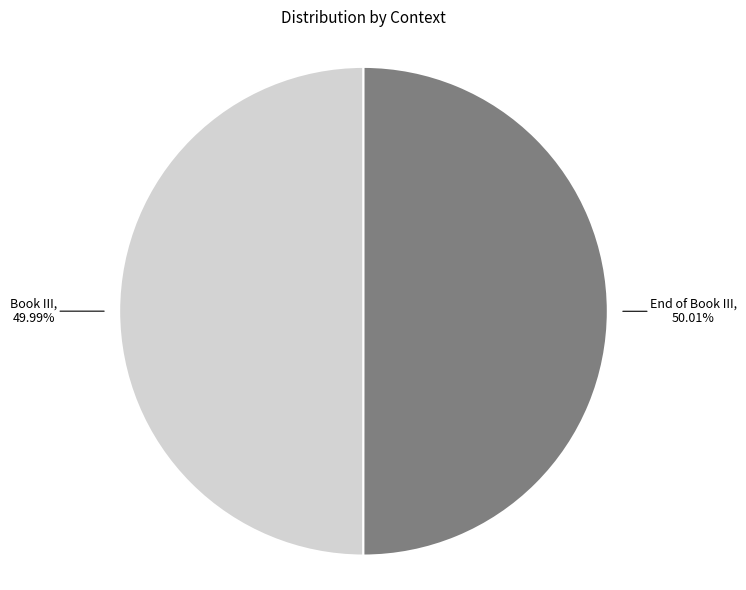

Is there a majority slice in this chart?

Yes